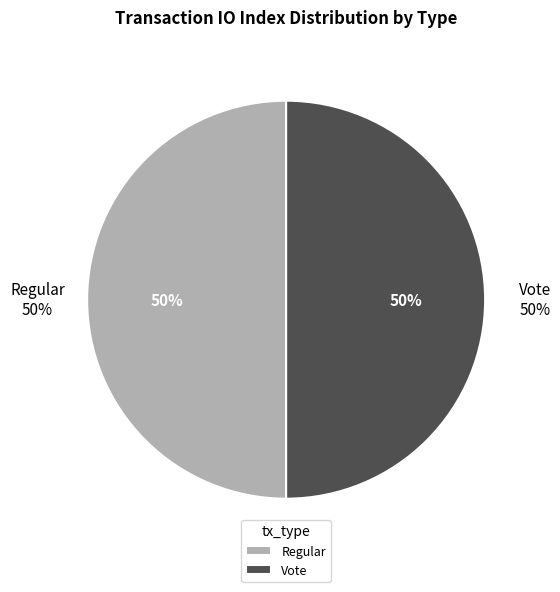

What percentage do Regular (io_index=0) and Vote (io_index=3) together represent?

100.0%